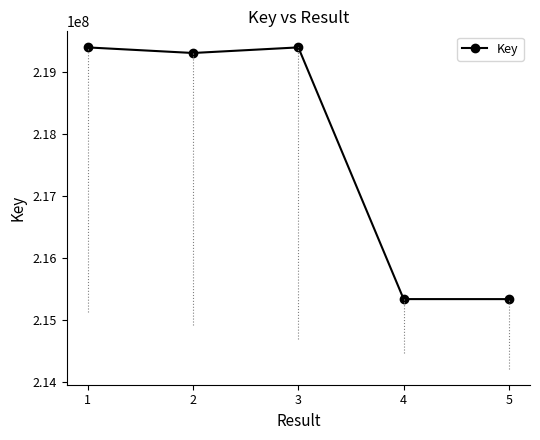

True or false: the data has more than 0 interior local peaks.

True